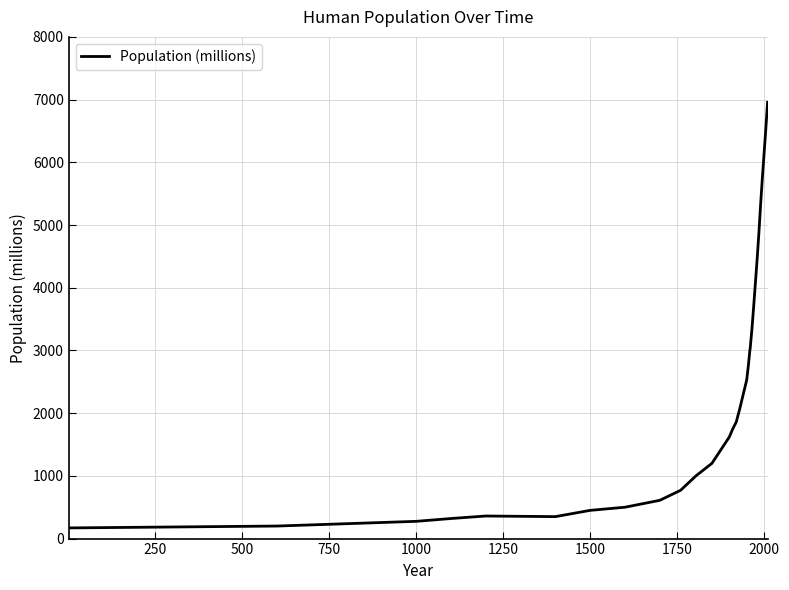

What is the difference between the maximum and minimum values?

6788